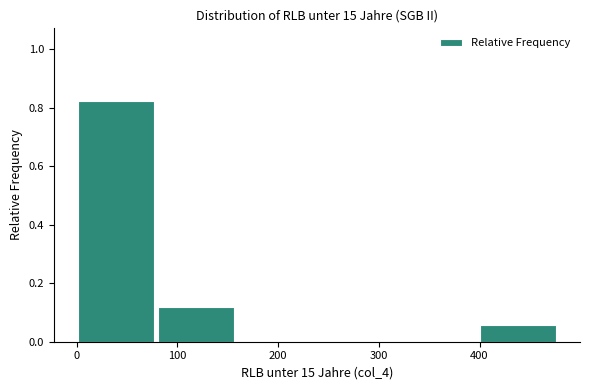

Reading left to right, list every bar in this chart as the range it spans on the x-axis followed by its height. Neither the bar edges nor the heights are printed on the chart, so give them approximately, as read against the axes.

0 to 80: 0.82
80 to 160: 0.12
160 to 240: 0
240 to 320: 0
320 to 400: 0
400 to 480: 0.06